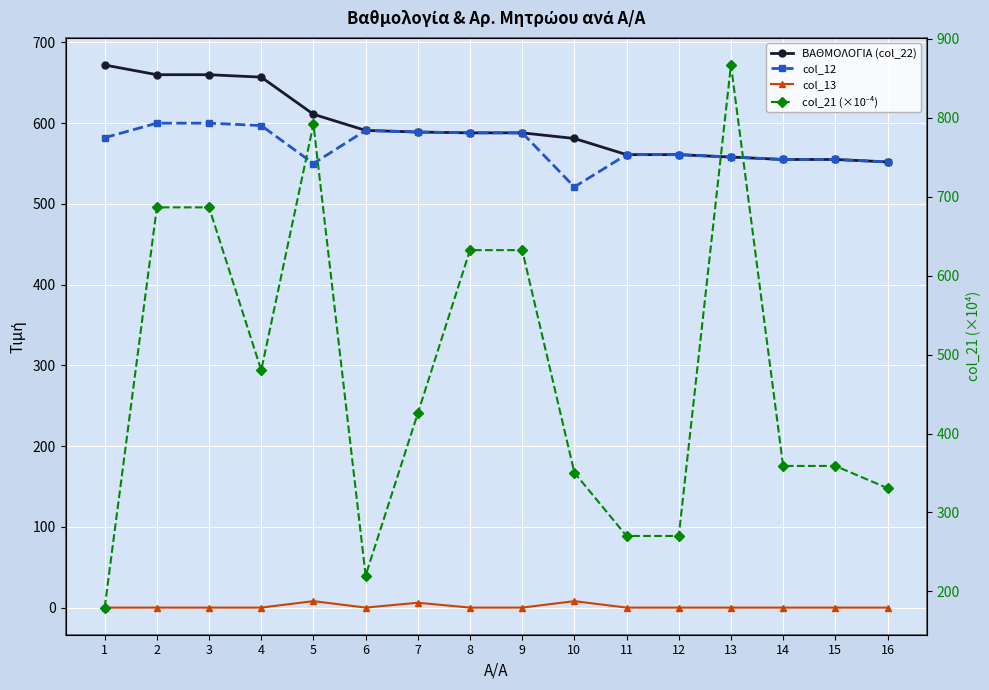

What is the sum of all col_21 (×10⁻⁴) values?

7541.9